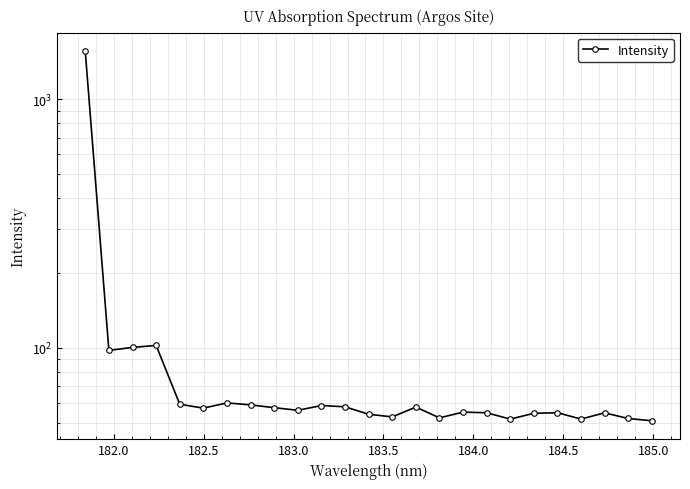

How many lines are shown in the chart?

1